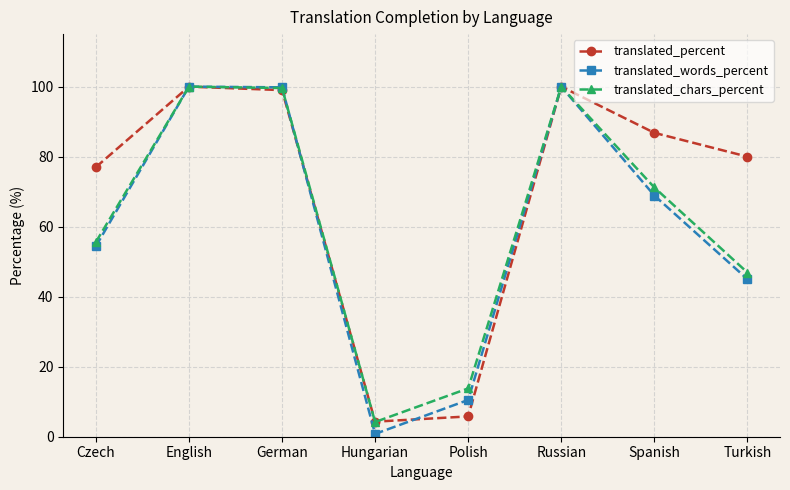

At which category does translated_words_percent reach its first local valley?

Hungarian